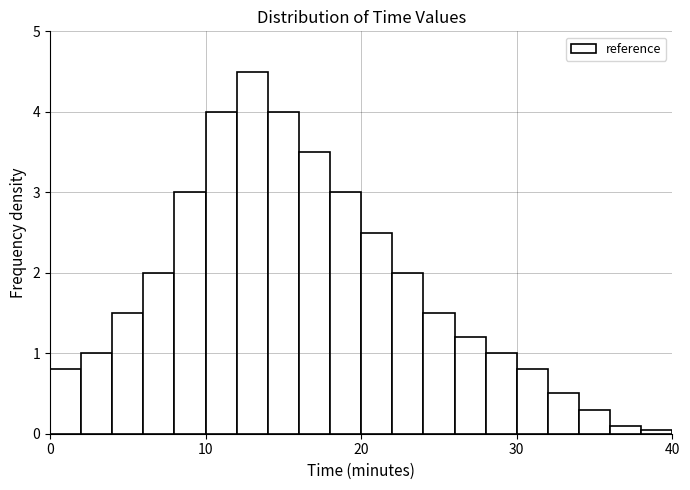

Read against the x-axis, roughly where is the centre of the tallest bar?

13